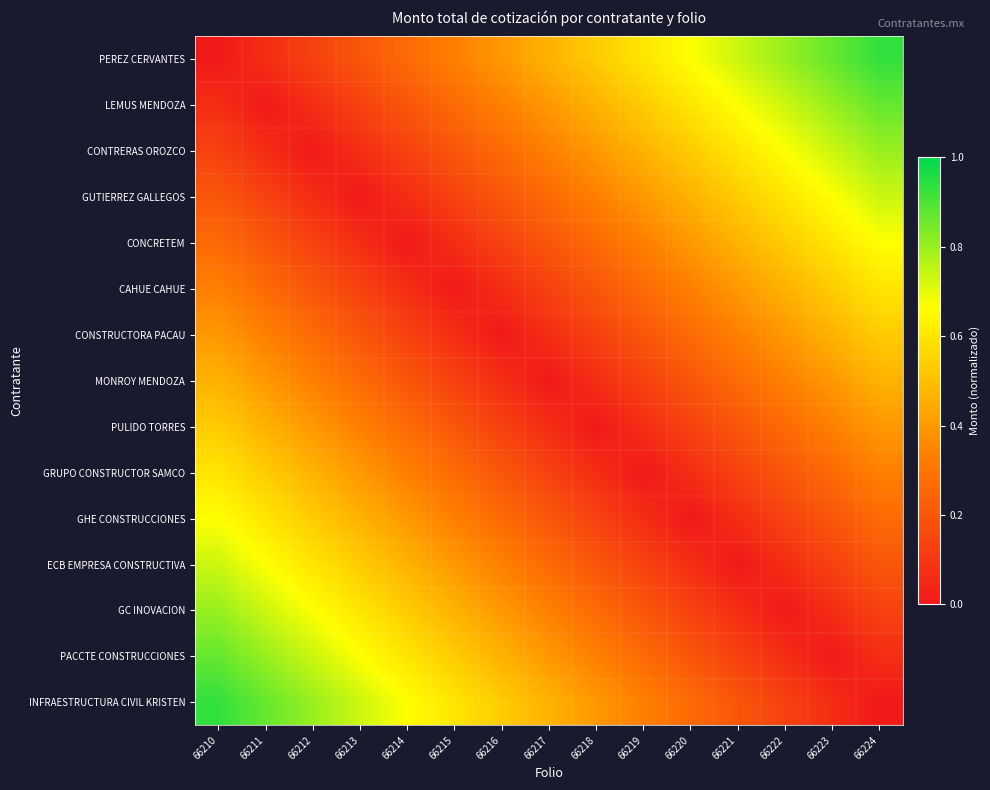

Reading left to right, transcribe all the data shown in this chart.

PEREZ CERVANTES: 66210=0.0	66211=0.1	66212=0.1	66213=0.2	66214=0.3	66215=0.3	66216=0.4	66217=0.5	66218=0.5	66219=0.6	66220=0.7	66221=0.7	66222=0.8	66223=0.9	66224=0.9
LEMUS MENDOZA: 66210=0.1	66211=0.0	66212=0.1	66213=0.1	66214=0.2	66215=0.3	66216=0.3	66217=0.4	66218=0.5	66219=0.5	66220=0.6	66221=0.7	66222=0.7	66223=0.8	66224=0.9
CONTRERAS OROZCO: 66210=0.1	66211=0.1	66212=0.0	66213=0.1	66214=0.1	66215=0.2	66216=0.3	66217=0.3	66218=0.4	66219=0.5	66220=0.5	66221=0.6	66222=0.7	66223=0.7	66224=0.8
GUTIERREZ GALLEGOS: 66210=0.2	66211=0.1	66212=0.1	66213=0.0	66214=0.1	66215=0.1	66216=0.2	66217=0.3	66218=0.3	66219=0.4	66220=0.5	66221=0.5	66222=0.6	66223=0.7	66224=0.7
CONCRETEM: 66210=0.3	66211=0.2	66212=0.1	66213=0.1	66214=0.0	66215=0.1	66216=0.1	66217=0.2	66218=0.3	66219=0.3	66220=0.4	66221=0.5	66222=0.5	66223=0.6	66224=0.7
CAHUE CAHUE: 66210=0.3	66211=0.3	66212=0.2	66213=0.1	66214=0.1	66215=0.0	66216=0.1	66217=0.1	66218=0.2	66219=0.3	66220=0.3	66221=0.4	66222=0.5	66223=0.5	66224=0.6
CONSTRUCTORA PACAU: 66210=0.4	66211=0.3	66212=0.3	66213=0.2	66214=0.1	66215=0.1	66216=0.0	66217=0.1	66218=0.1	66219=0.2	66220=0.3	66221=0.3	66222=0.4	66223=0.5	66224=0.5
MONROY MENDOZA: 66210=0.5	66211=0.4	66212=0.3	66213=0.3	66214=0.2	66215=0.1	66216=0.1	66217=0.0	66218=0.1	66219=0.1	66220=0.2	66221=0.3	66222=0.3	66223=0.4	66224=0.5
PULIDO TORRES: 66210=0.5	66211=0.5	66212=0.4	66213=0.3	66214=0.3	66215=0.2	66216=0.1	66217=0.1	66218=0.0	66219=0.1	66220=0.1	66221=0.2	66222=0.3	66223=0.3	66224=0.4
GRUPO CONSTRUCTOR SAMCO: 66210=0.6	66211=0.5	66212=0.5	66213=0.4	66214=0.3	66215=0.3	66216=0.2	66217=0.1	66218=0.1	66219=0.0	66220=0.1	66221=0.1	66222=0.2	66223=0.3	66224=0.3
GHE CONSTRUCCIONES: 66210=0.7	66211=0.6	66212=0.5	66213=0.5	66214=0.4	66215=0.3	66216=0.3	66217=0.2	66218=0.1	66219=0.1	66220=0.0	66221=0.1	66222=0.1	66223=0.2	66224=0.3
ECB EMPRESA CONSTRUCTIVA: 66210=0.7	66211=0.7	66212=0.6	66213=0.5	66214=0.5	66215=0.4	66216=0.3	66217=0.3	66218=0.2	66219=0.1	66220=0.1	66221=0.0	66222=0.1	66223=0.1	66224=0.2
GC INOVACION: 66210=0.8	66211=0.7	66212=0.7	66213=0.6	66214=0.5	66215=0.5	66216=0.4	66217=0.3	66218=0.3	66219=0.2	66220=0.1	66221=0.1	66222=0.0	66223=0.1	66224=0.1
PACCTE CONSTRUCCIONES: 66210=0.9	66211=0.8	66212=0.7	66213=0.7	66214=0.6	66215=0.5	66216=0.5	66217=0.4	66218=0.3	66219=0.3	66220=0.2	66221=0.1	66222=0.1	66223=0.0	66224=0.1
INFRAESTRUCTURA CIVIL KRISTEN: 66210=0.9	66211=0.9	66212=0.8	66213=0.7	66214=0.7	66215=0.6	66216=0.5	66217=0.5	66218=0.4	66219=0.3	66220=0.3	66221=0.2	66222=0.1	66223=0.1	66224=0.0